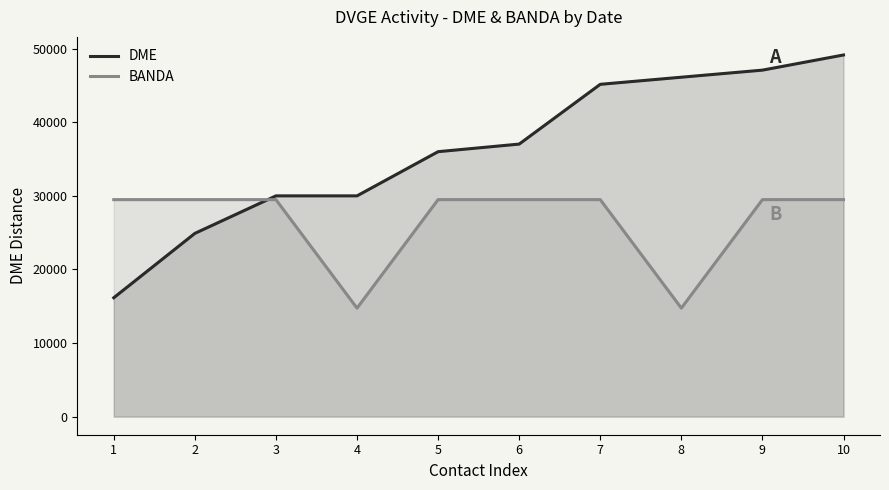

Rank the series by their maximum value, from lowest to highest.

BANDA, DME